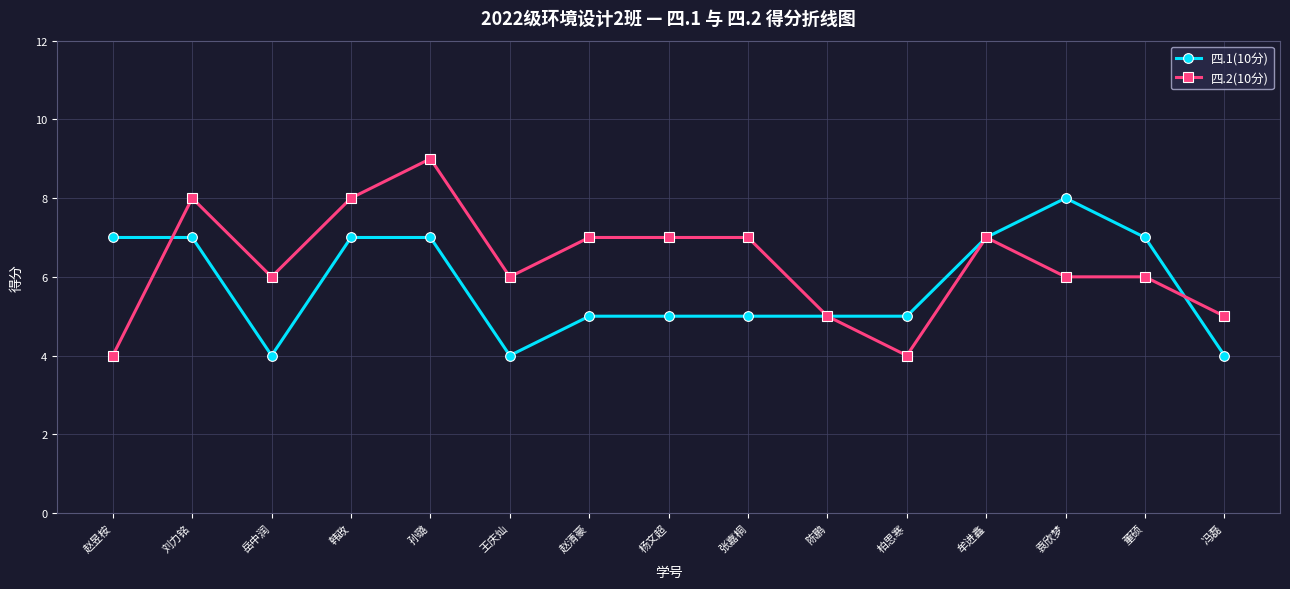

Where is the first local maximum for 四.2(10分)?

刘力铭